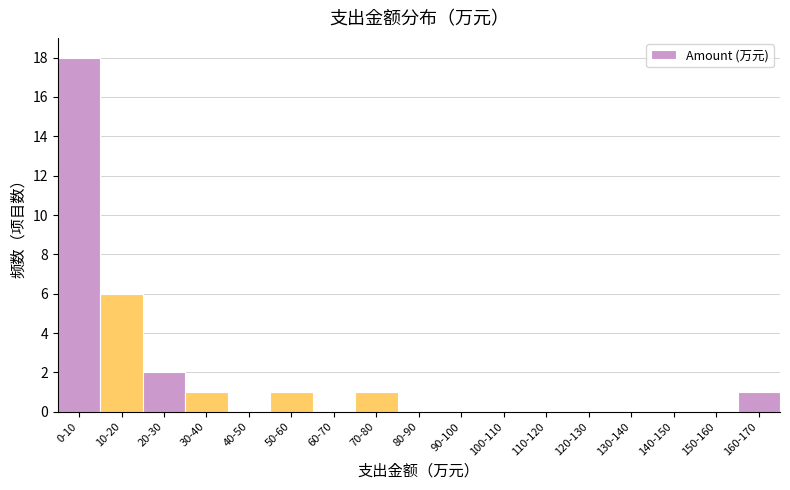

Reading left to right, what are all the values shown in this chart?

0-10=18	10-20=6	20-30=2	30-40=1	40-50=0	50-60=1	60-70=0	70-80=1	80-90=0	90-100=0	100-110=0	110-120=0	120-130=0	130-140=0	140-150=0	150-160=0	160-170=1